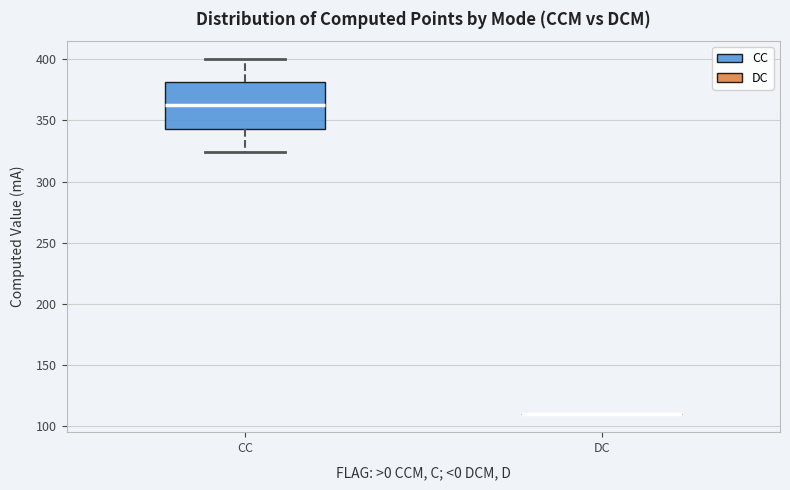

Reading left to right, read every box against the y-axis: the position of its median line, the range the box covers, and the ends of its whiskers. The values are not printed on the chart, so give them approximately, as read against the axis.

CC: median 360, box 345 to 380, whiskers 325 to 400
DC: box collapsed to a line at 110, whiskers 110 to 110